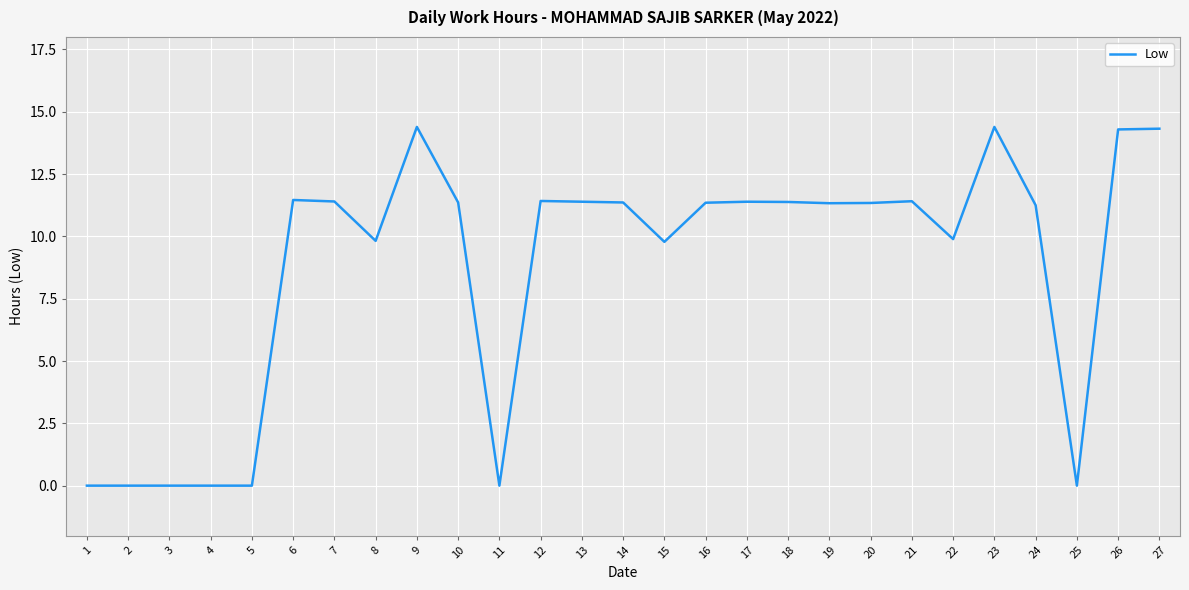

True or false: there are more than 0 points higher than both neighbors.

True